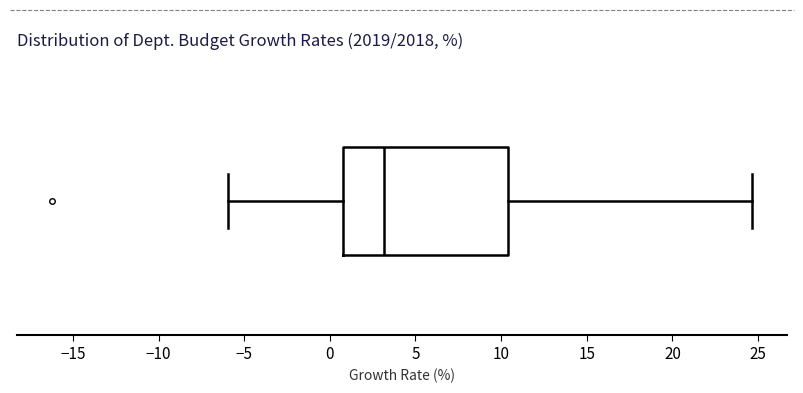

Transcribe this box plot: give where the median line is, the range the box spans, and where the two whiskers end, as read against the x-axis. The values are not printed on the chart, so give them approximately, as read against the axis.

median 3.0, box 1.0 to 10.5, whiskers -6.0 to 24.5